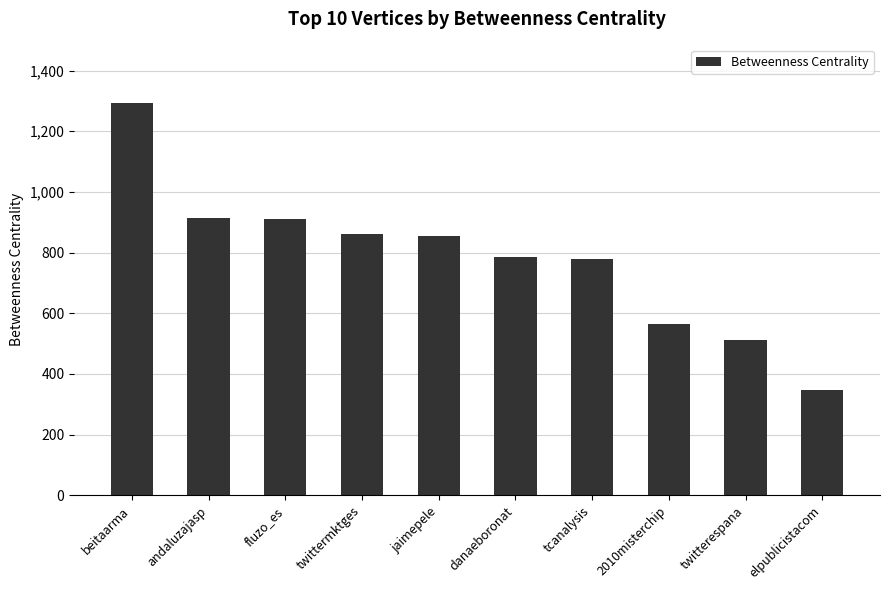

What is the difference between the values at beitaarma and danaeboronat?

505.7